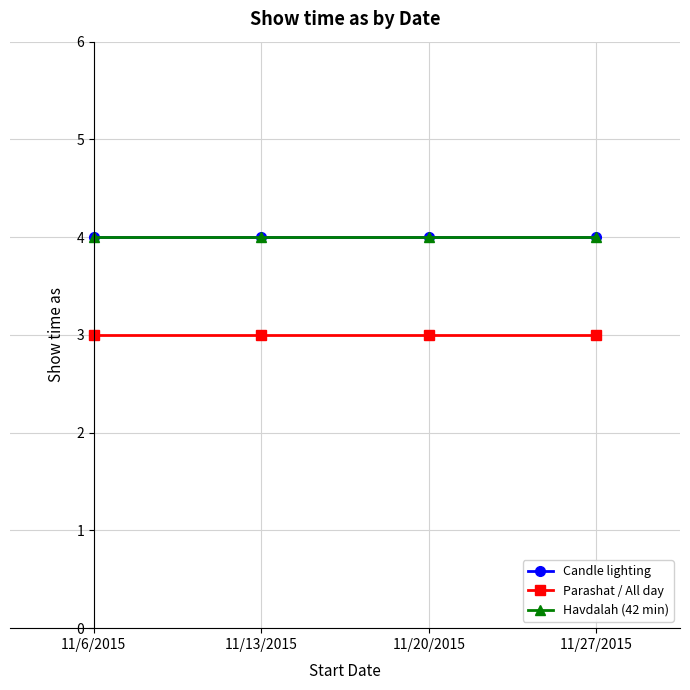

What position from the left is 11/13/2015?

2